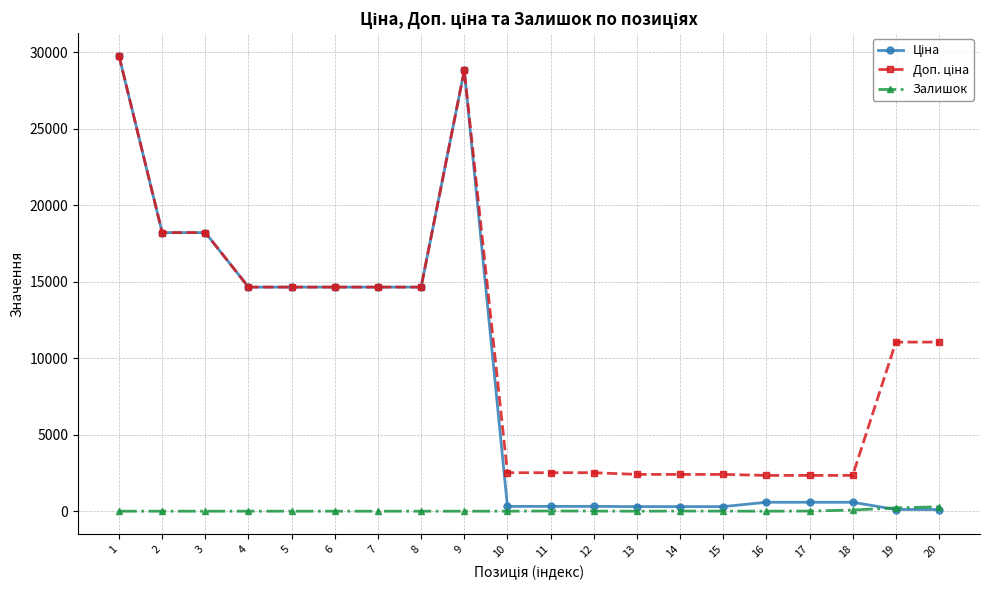

What is the maximum value shown in the chart?

29761.5